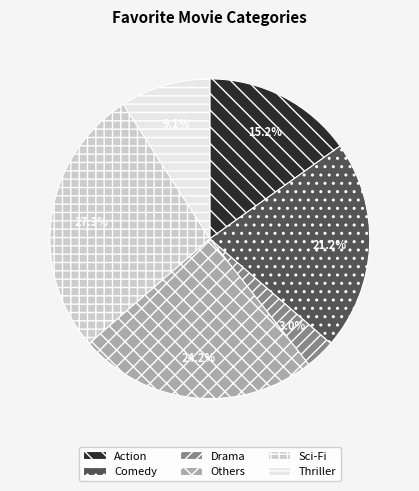

Count the number of slices in the pie.

6